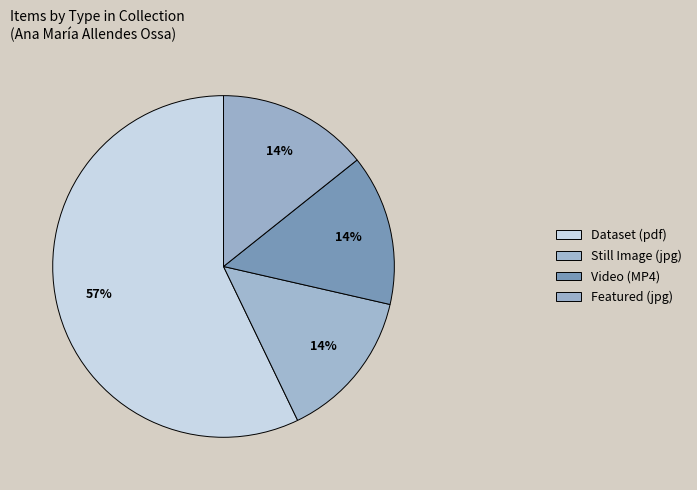

Is there any slice that represents more than half of the pie?

Yes